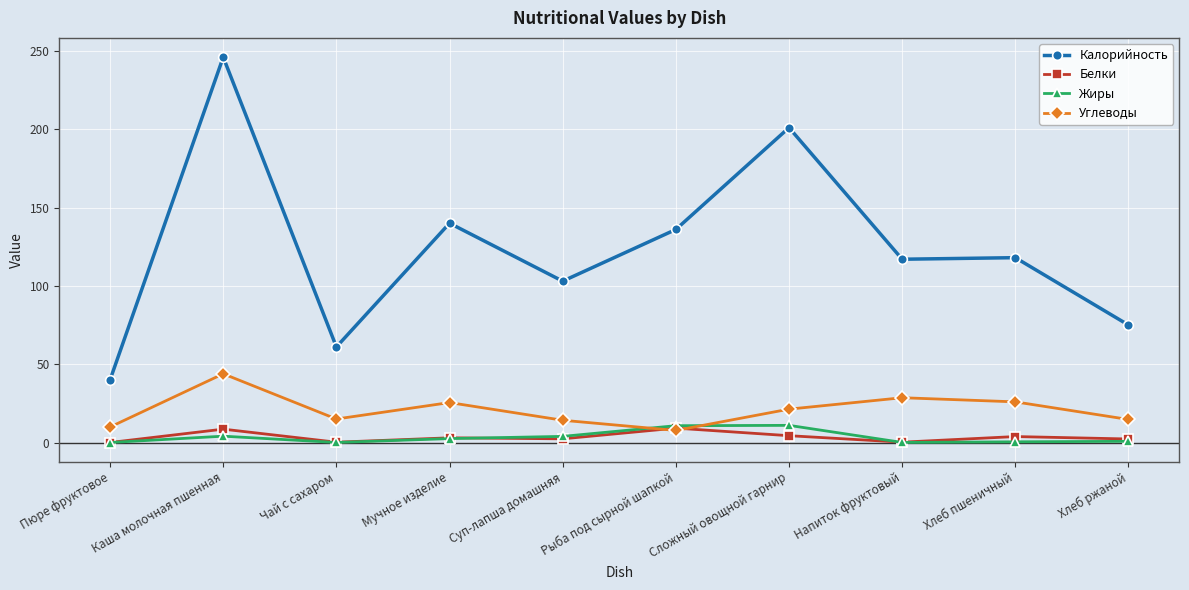

True or false: Углеводы and Калорийность cross at least once.

False